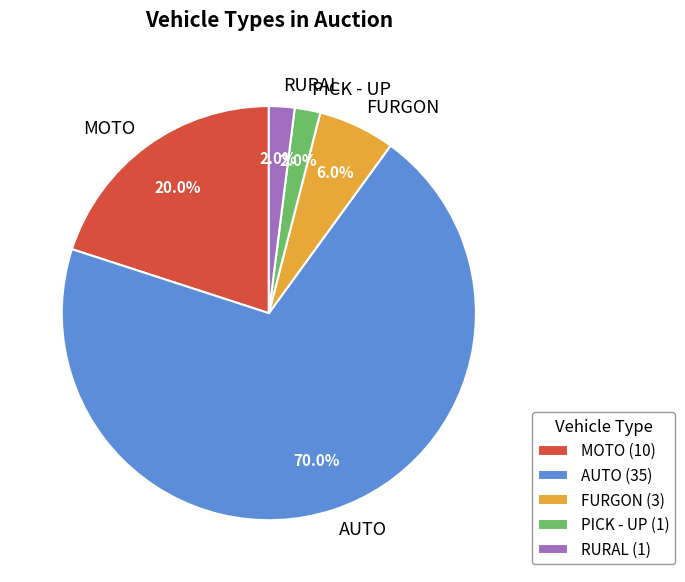

Does MOTO represent more than half of the total?

No